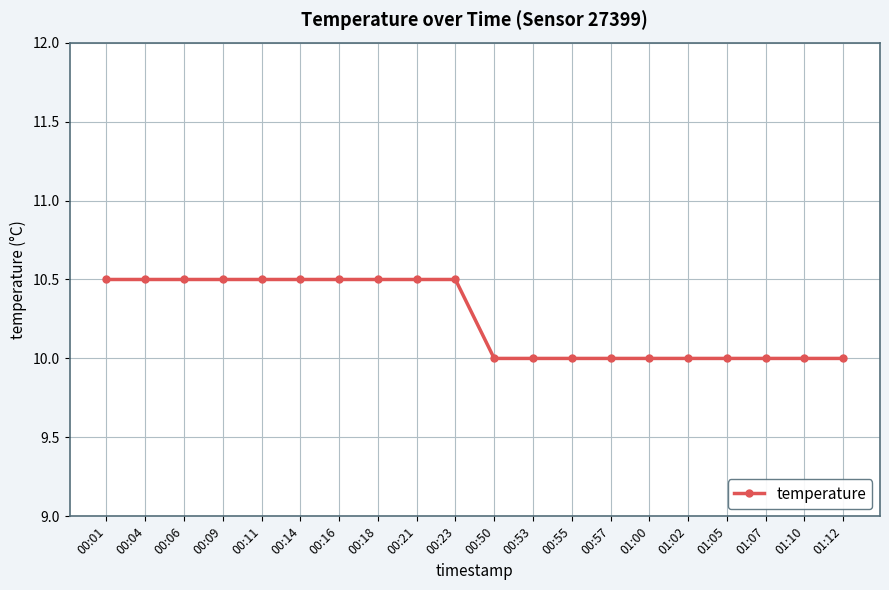

Which has a higher value, 00:01 or 01:00?

00:01